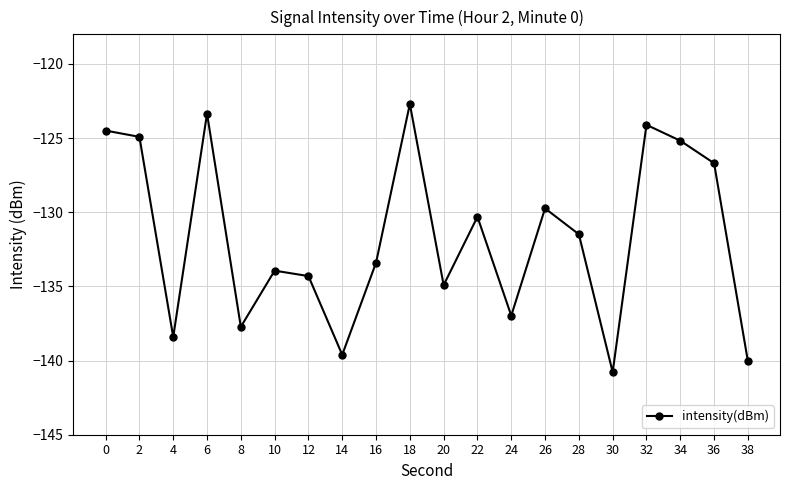

How many data points are above -131?

9